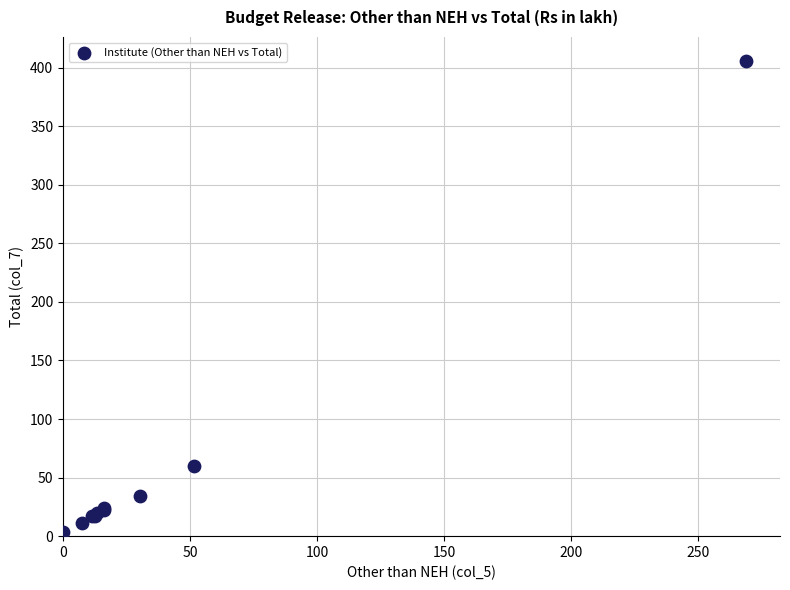

What Y value in the scatter plot is closest to 204?

59.8